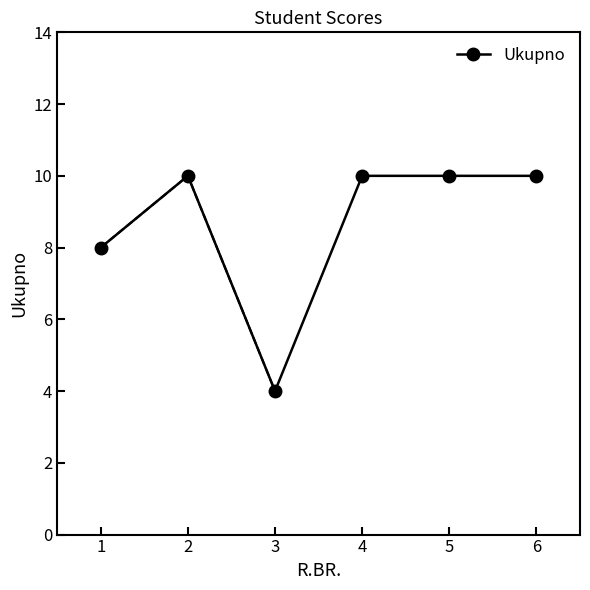

How many series are shown in this chart?

1